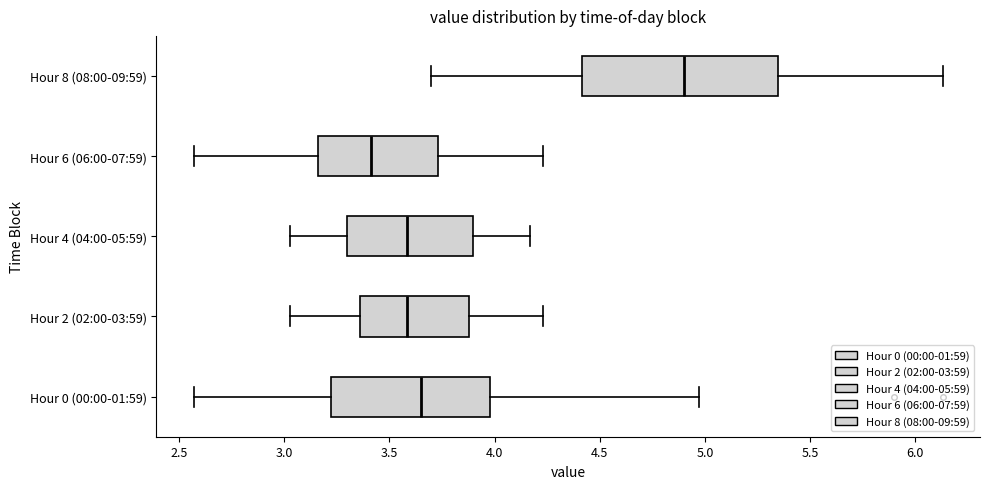

Where is the left edge of the box for Hour 8 (08:00-09:59) on the x-axis? The values are not printed on the chart, so give them approximately, as read against the axis.

4.40